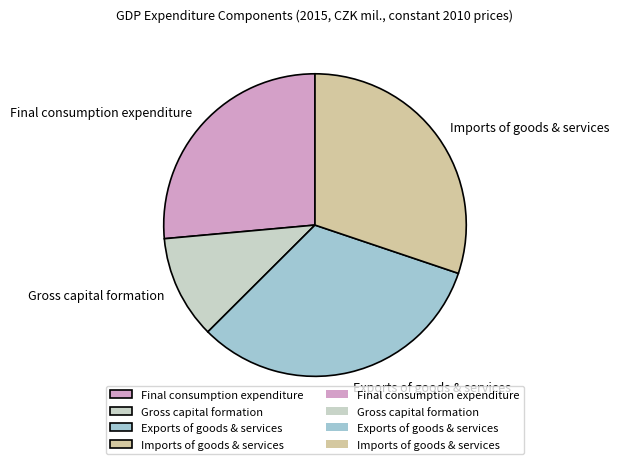

Which has a higher value, Imports of goods & services or Exports of goods & services?

Exports of goods & services